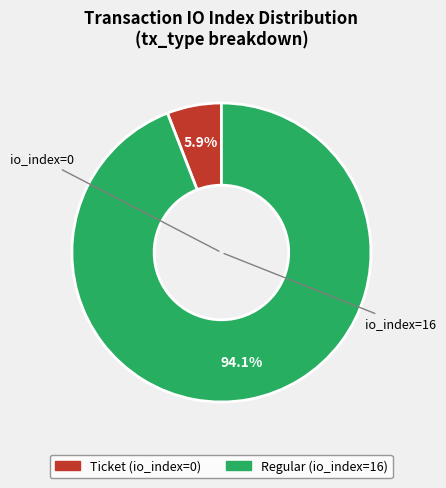

Is it true that Ticket (io_index=0) is 11% of the pie?

False